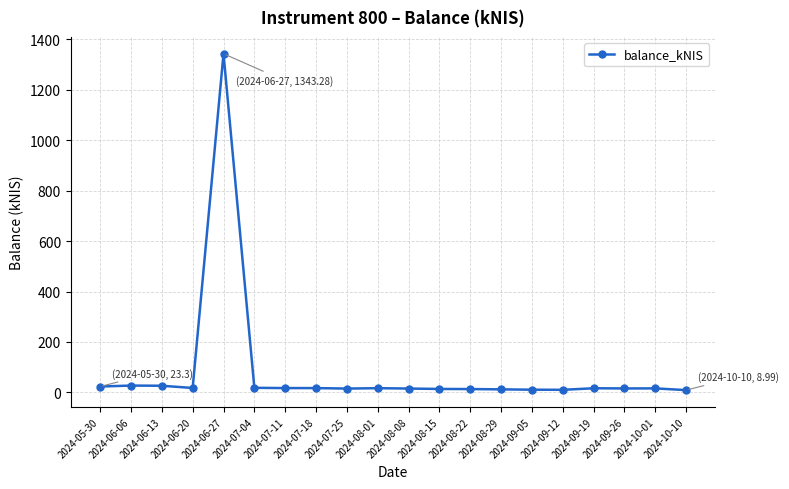

True or false: the data has more than 0 interior local peaks.

True